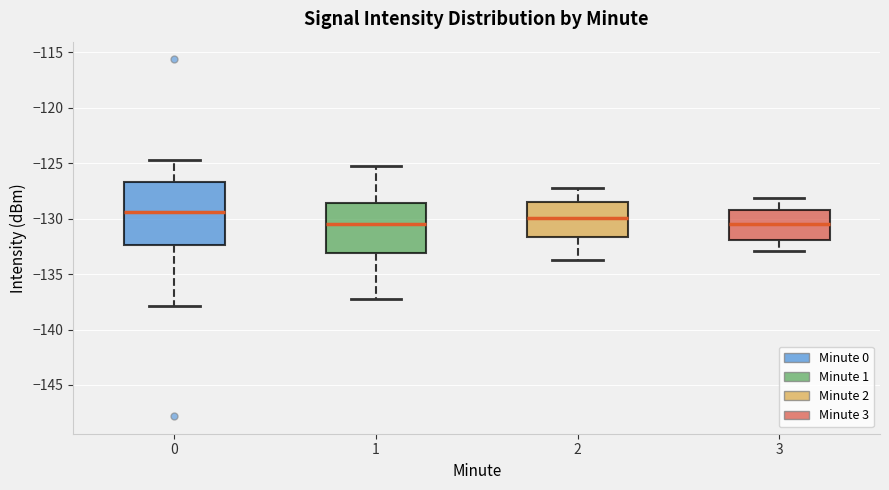

Reading left to right, read every box against the y-axis: the position of its median line, the range the box covers, and the ends of its whiskers. The values are not printed on the chart, so give them approximately, as read against the axis.

0: median -129.5, box -132.5 to -126.5, whiskers -138.0 to -124.5
1: median -130.5, box -133.0 to -128.5, whiskers -137.0 to -125.0
2: median -130.0, box -131.5 to -128.5, whiskers -133.5 to -127.0
3: median -130.5, box -132.0 to -129.0, whiskers -133.0 to -128.0